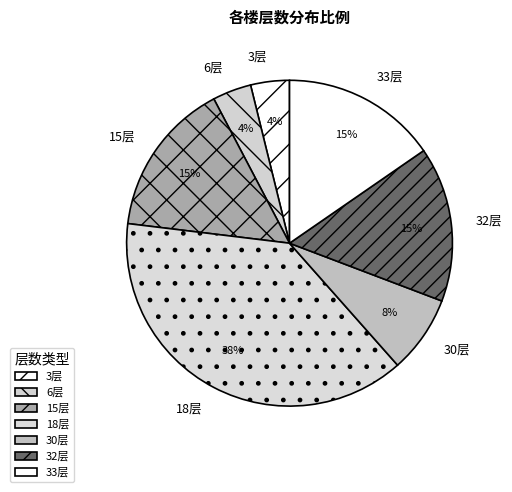

What percentage is the 18层 slice, to the nearest percent?

38%